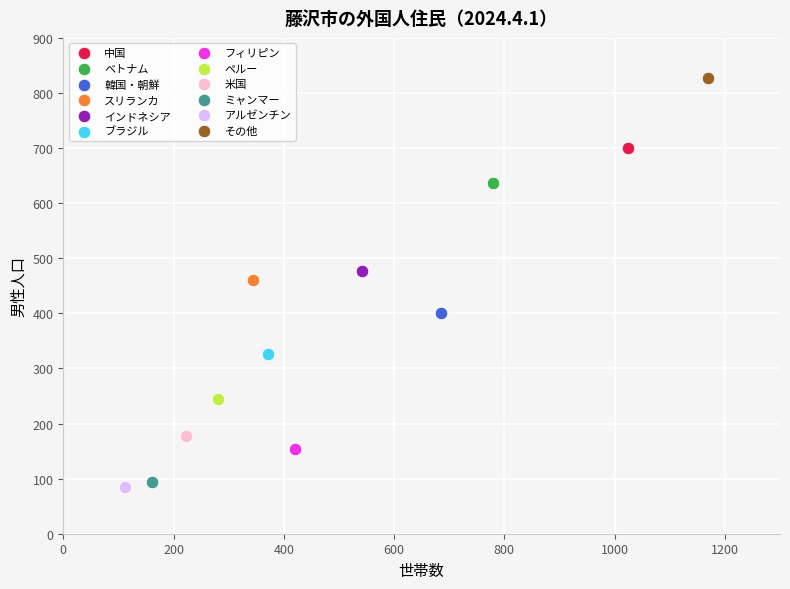

What are all the series names shown in the legend?

中国, ベトナム, 韓国・朝鮮, スリランカ, インドネシア, ブラジル, フィリピン, ペルー, 米国, ミャンマー, アルゼンチン, その他